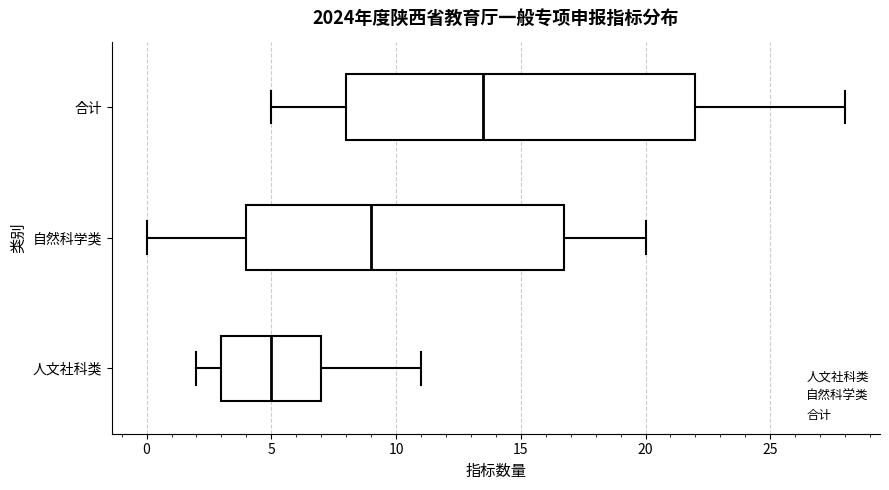

Where is the right edge of the box for 自然科学类 on the x-axis? The values are not printed on the chart, so give them approximately, as read against the axis.

17.0